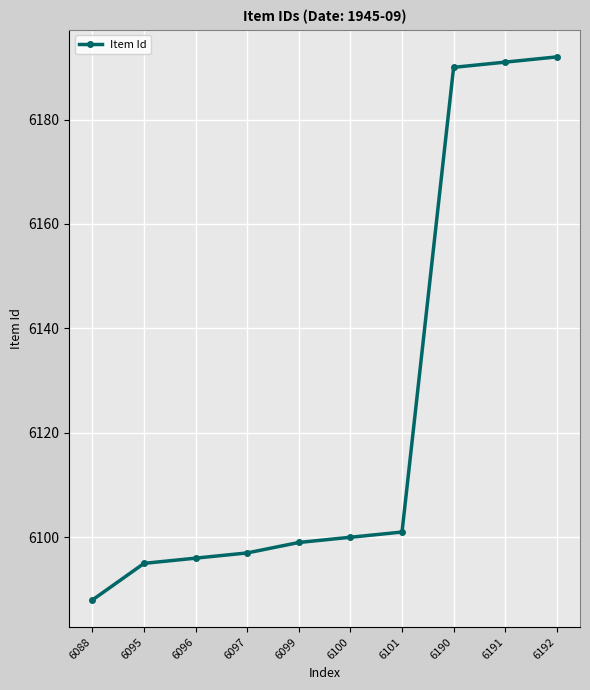

Reading left to right, extract all data points from this chart.

6088=6088	6095=6095	6096=6096	6097=6097	6099=6099	6100=6100	6101=6101	6190=6190	6191=6191	6192=6192